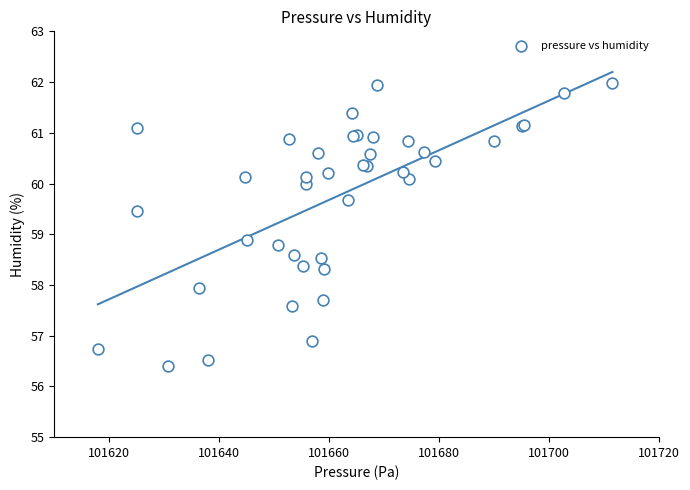

What Y value in the scatter plot is closest to 59?

58.9